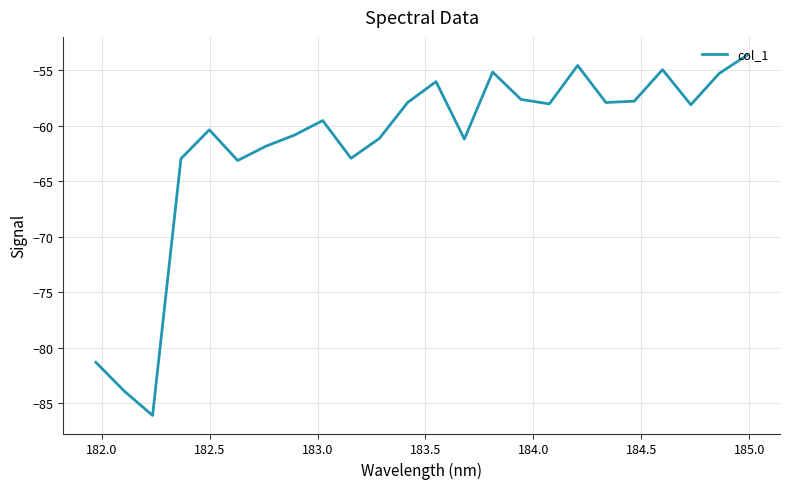

What is the smallest value displayed?

-86.1